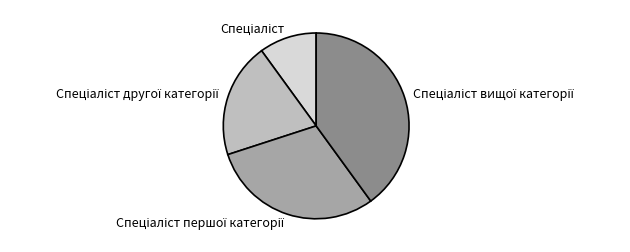

Is there any slice that represents more than half of the pie?

No